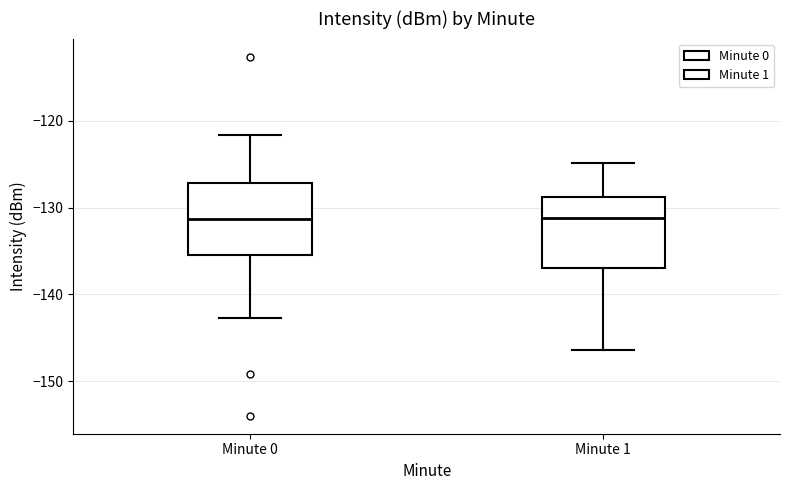

Reading left to right, transcribe this box plot: for each box, give where its median line is, the range the box spans, and where its two whiskers end, as read against the y-axis. The values are not printed on the chart, so give them approximately, as read against the axis.

Minute 0: median -131, box -136 to -127, whiskers -143 to -122
Minute 1: median -131, box -137 to -129, whiskers -146 to -125